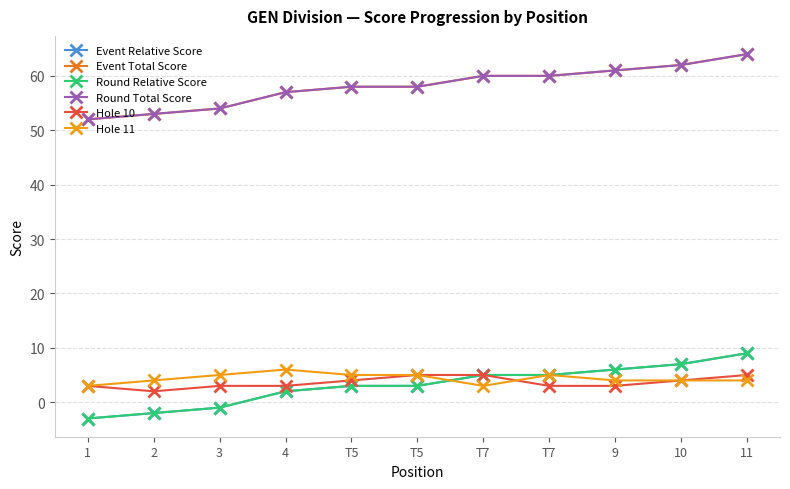

What is the label of the 4th point from the left?

4